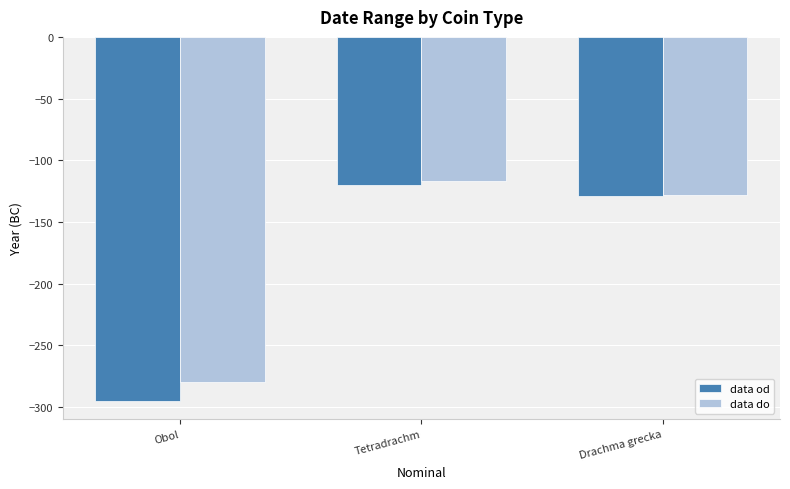

How many values in the data od series exceed -129?

1